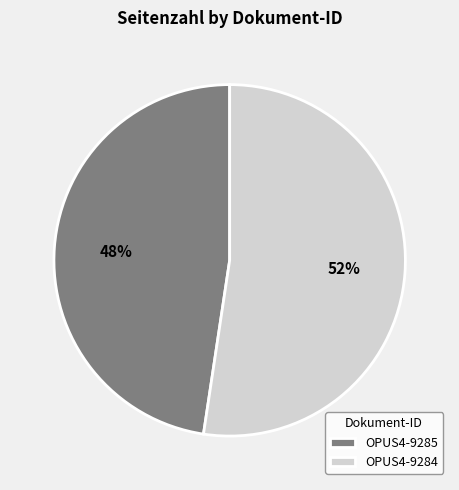

Which category has the smallest portion of the pie?

OPUS4-9285